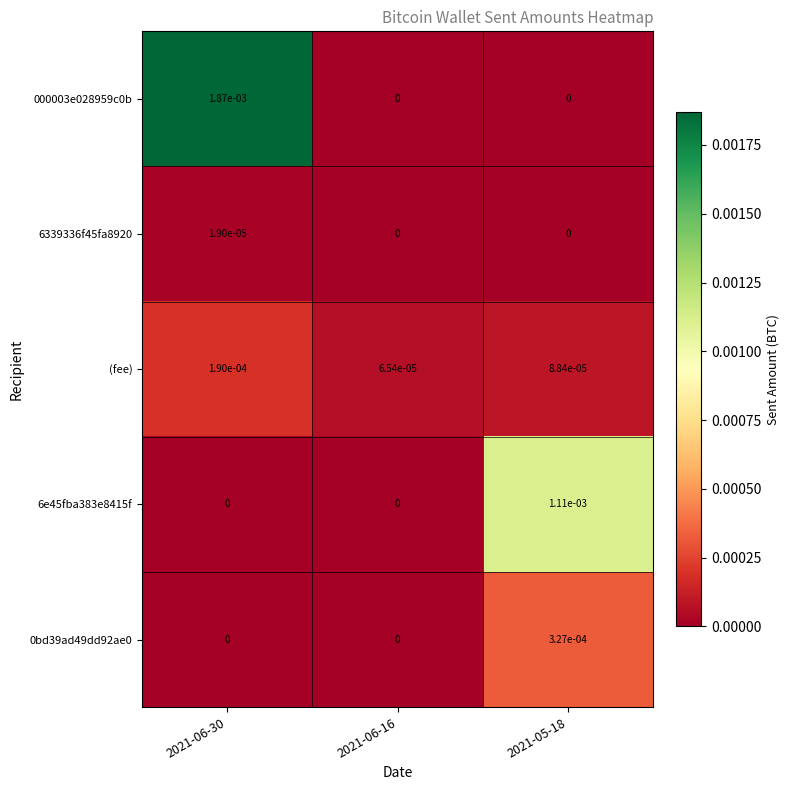

Which category has the highest value across all series?

2021-06-30